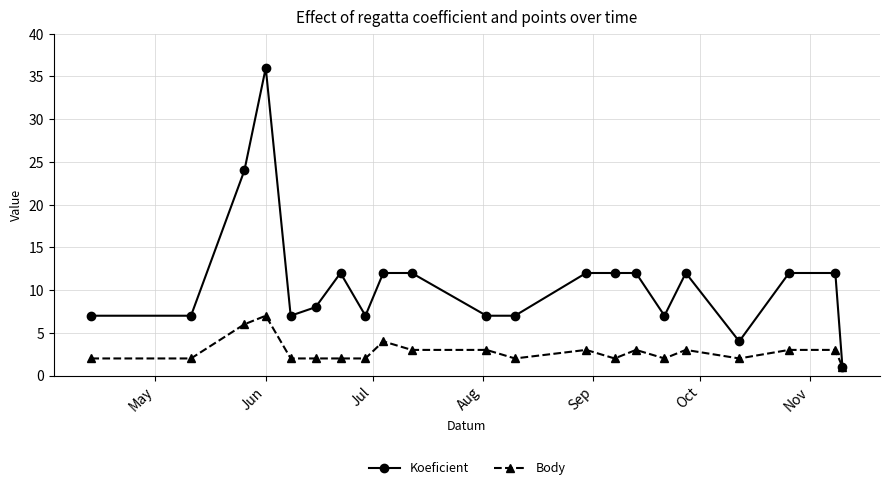

Is this an area chart (filled region under the line)?

No